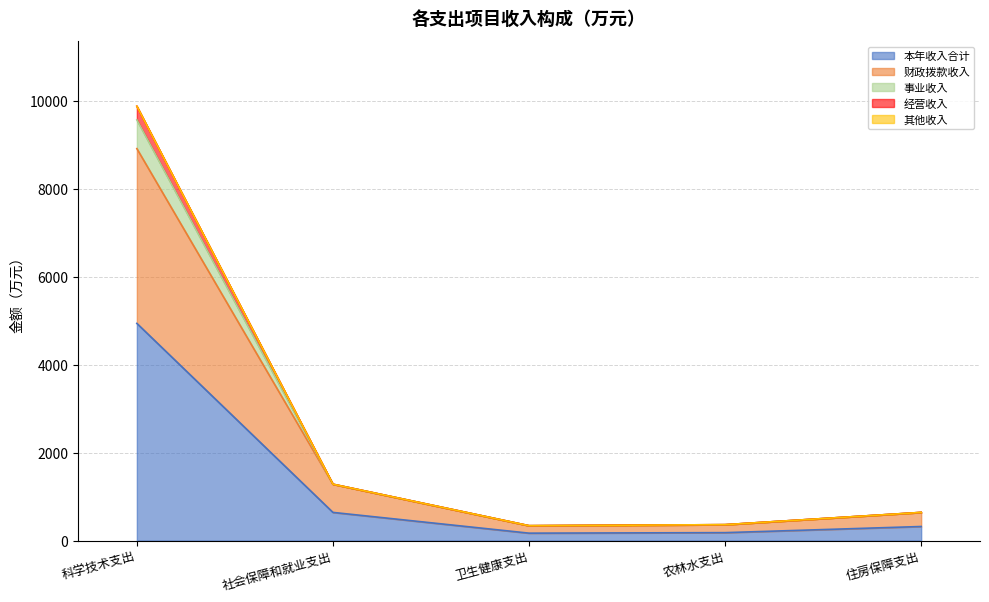

What is the label of the 3rd point from the right?

卫生健康支出